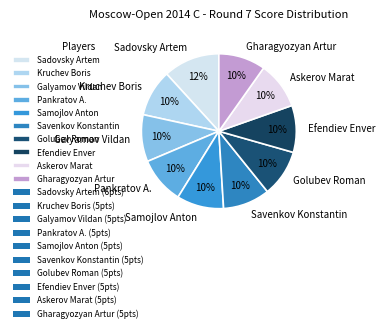

What is the ratio of the value at Samojlov Anton to the value at Kruchev Boris?

1.0